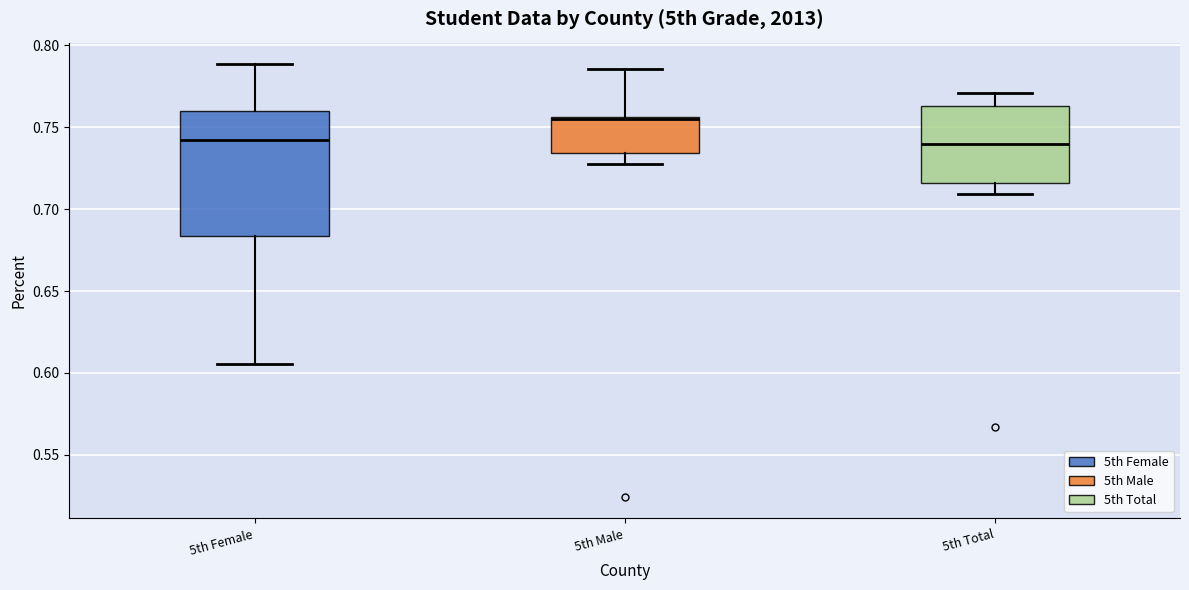

Reading left to right, transcribe this box plot: for each box, give where its median line is, the range the box spans, and where its two whiskers end, as read against the y-axis. The values are not printed on the chart, so give them approximately, as read against the axis.

5th Female: median 0.740, box 0.685 to 0.760, whiskers 0.605 to 0.790
5th Male: median 0.755 (drawn on the box's upper edge), box 0.735 to 0.755, whiskers 0.725 to 0.785
5th Total: median 0.740, box 0.715 to 0.765, whiskers 0.710 to 0.770